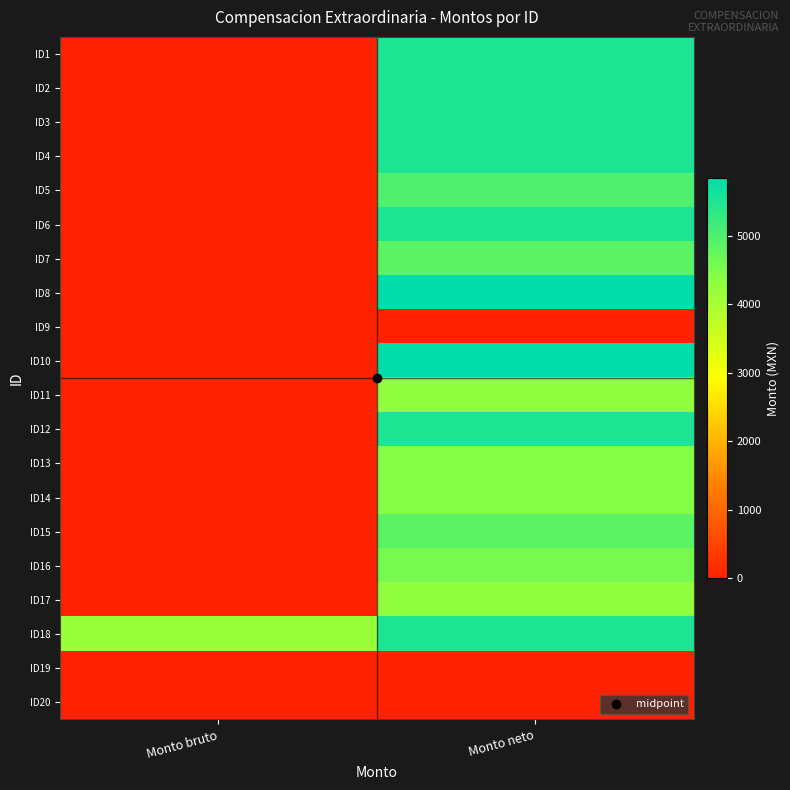

How many data points does each series have?

2